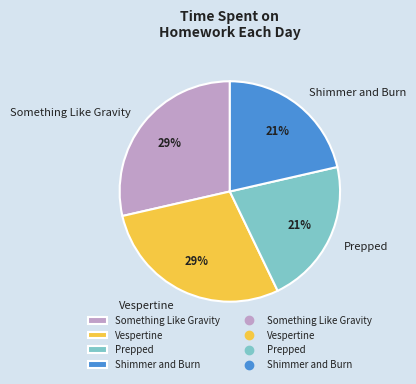

Count the number of slices in the pie.

4